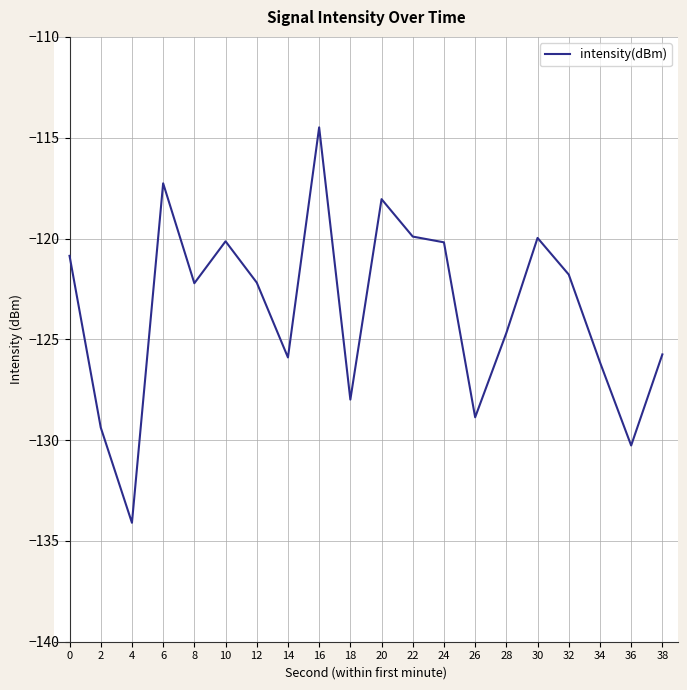

Is it true that the value at 34 is -126.1?

True